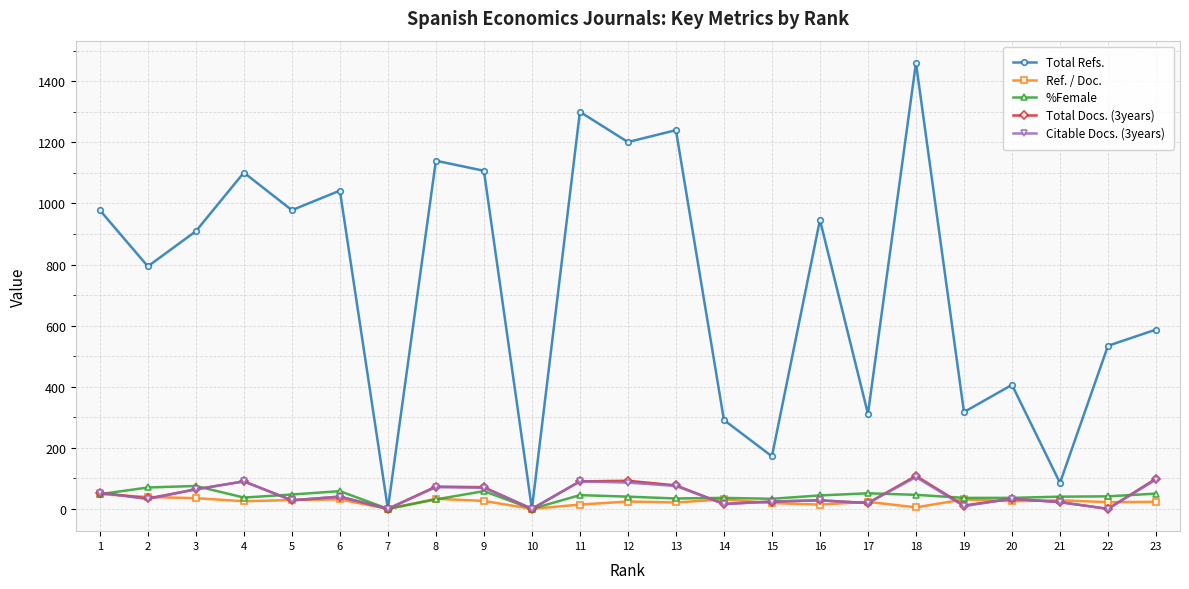

What is the value of the Total Refs. point at the 8th from the left?

1140